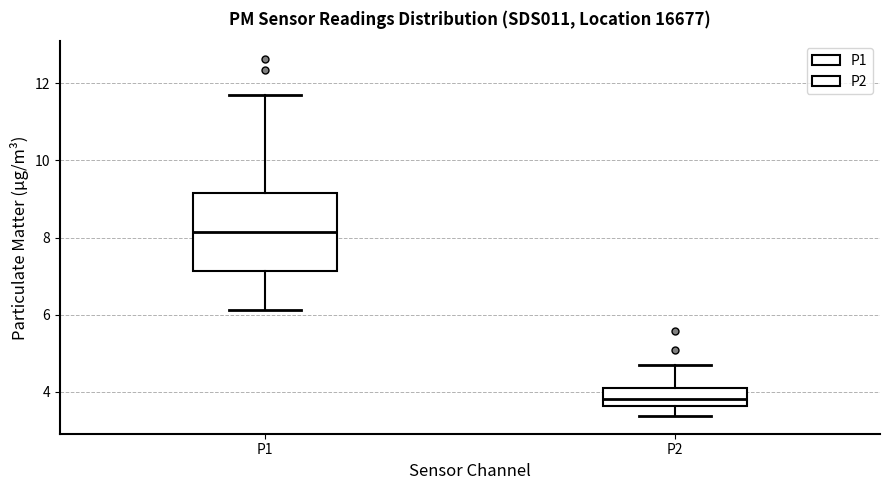

Reading left to right, transcribe this box plot: for each box, give where its median line is, the range the box spans, and where its two whiskers end, as read against the y-axis. The values are not printed on the chart, so give them approximately, as read against the axis.

P1: median 8.2, box 7.2 to 9.2, whiskers 6.2 to 11.8
P2: median 3.8, box 3.6 to 4.2, whiskers 3.4 to 4.8